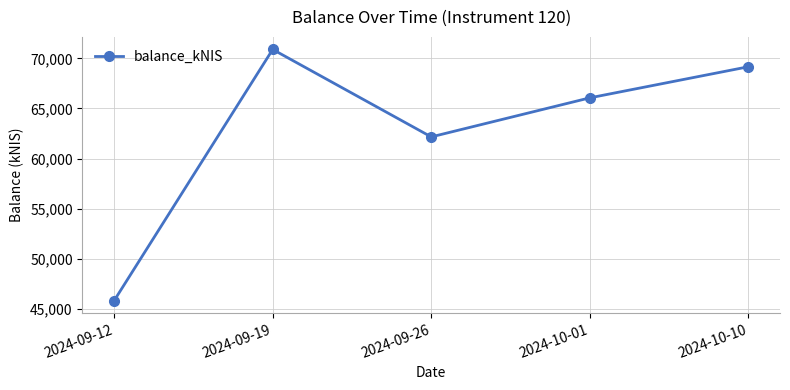

At which label is the value closest to 58351?

2024-09-26